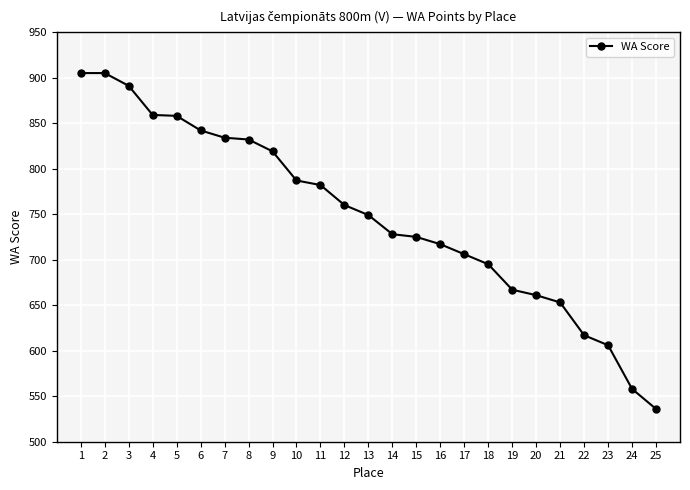

What is the greatest value displayed?

905